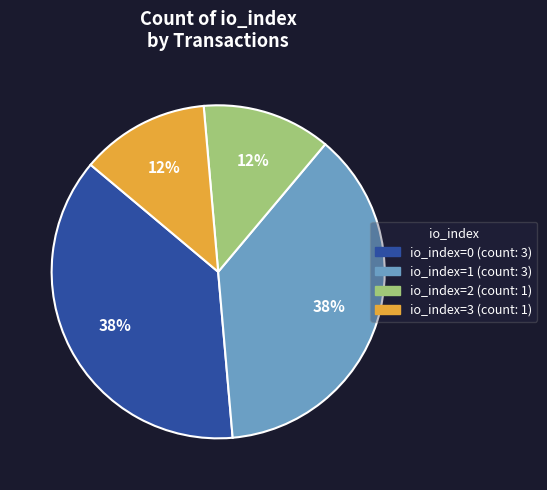

Is there a majority slice in this chart?

No